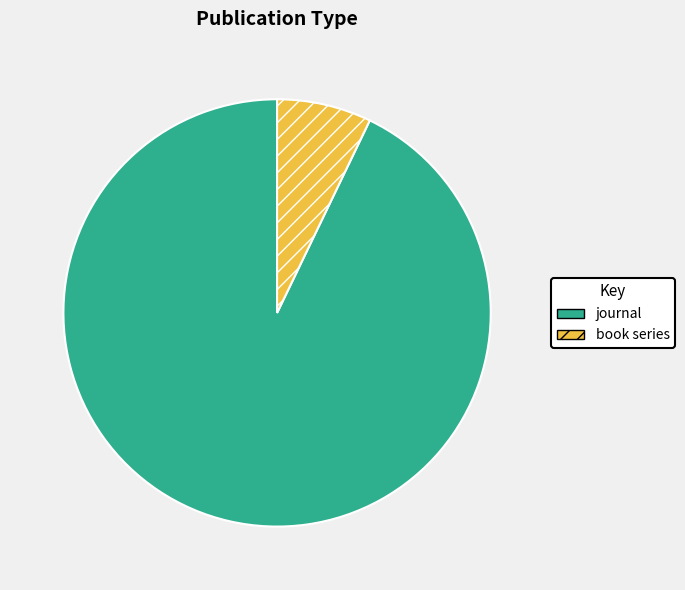

Combined, do journal and book series account for over 50%?

Yes